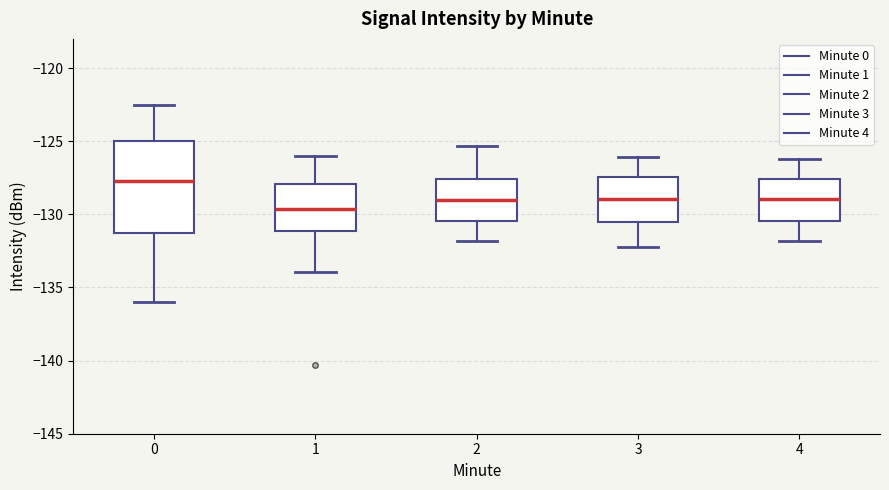

Where does the median line of the box at x = 2 sit on the y-axis? The values are not printed on the chart, so give them approximately, as read against the axis.

-129.0